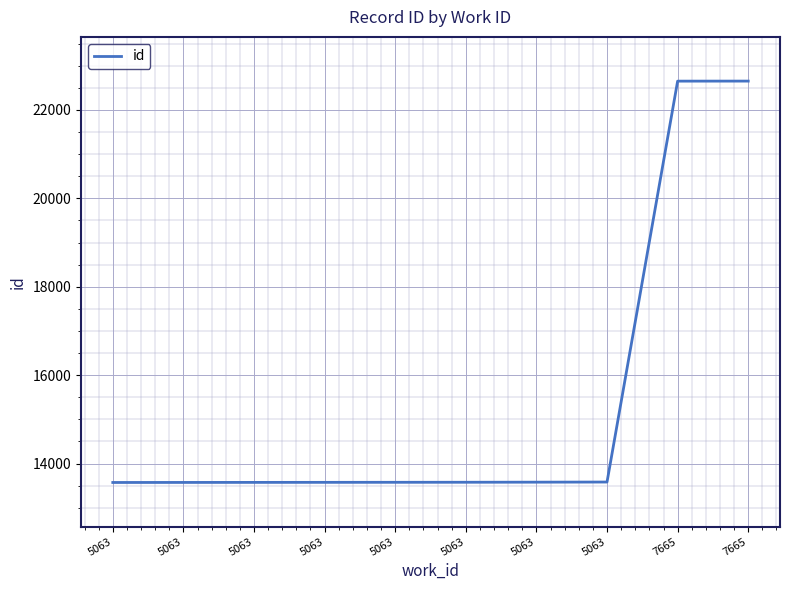

What is the value of the 10th point from the left?

22651